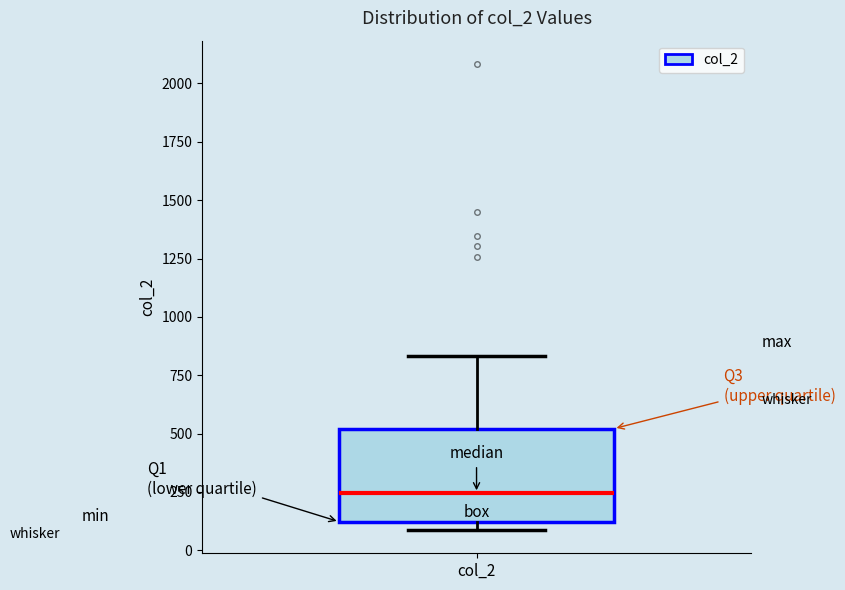

Transcribe this box plot: give where the median line is, the range the box spans, and where the two whiskers end, as read against the y-axis. The values are not printed on the chart, so give them approximately, as read against the axis.

median 250, box 100 to 500, whiskers 100 (just below the box's lower edge) to 850